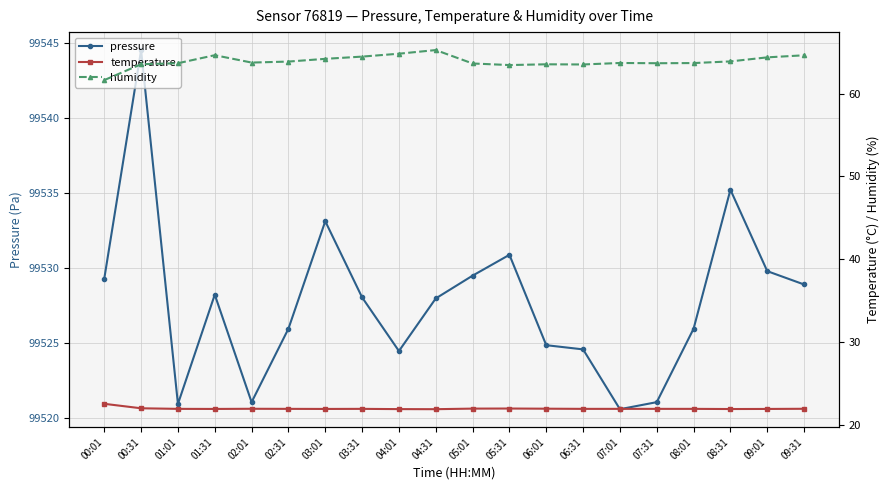

What position from the right is 05:31?

9